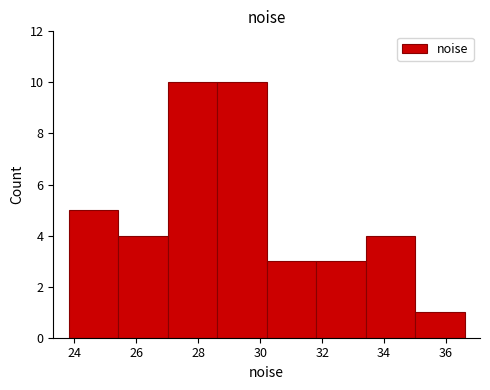

Reading left to right, list every bar in this chart as the range it spans on the x-axis followed by its height. Neither the bar edges nor the heights are printed on the chart, so give them approximately, as read against the axes.

23.8 to 25.4: 5
25.4 to 27.0: 4
27.0 to 28.6: 10
28.6 to 30.2: 10
30.2 to 31.8: 3
31.8 to 33.4: 3
33.4 to 35.0: 4
35.0 to 36.6: 1